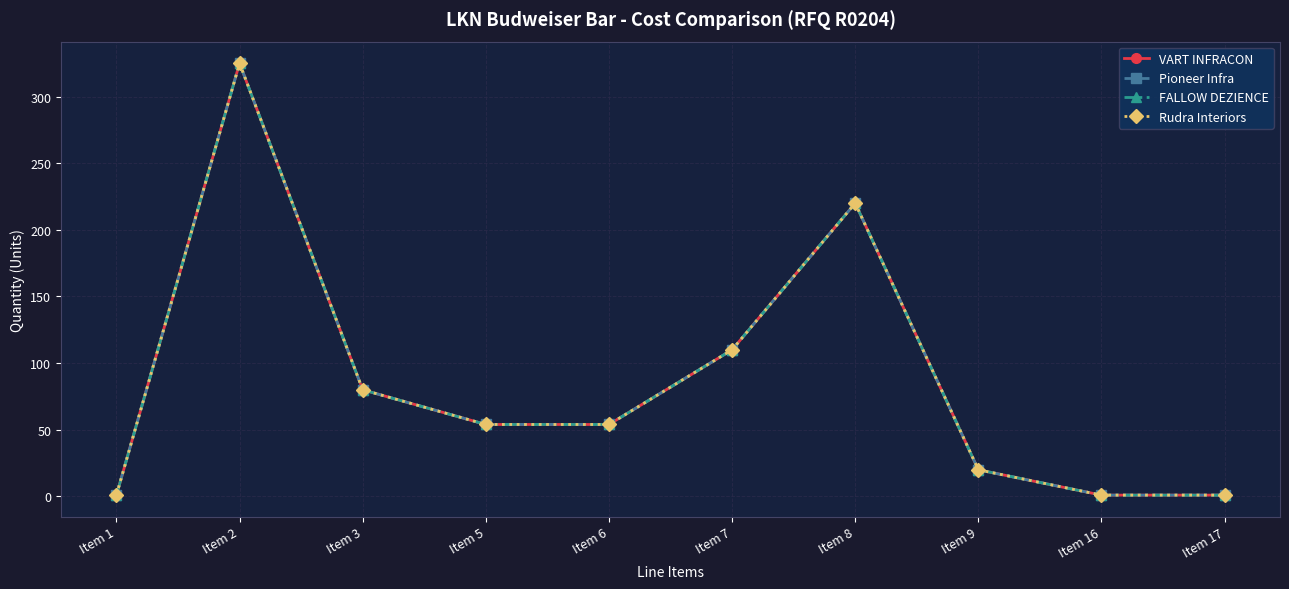

Is this an area chart (filled region under the line)?

No